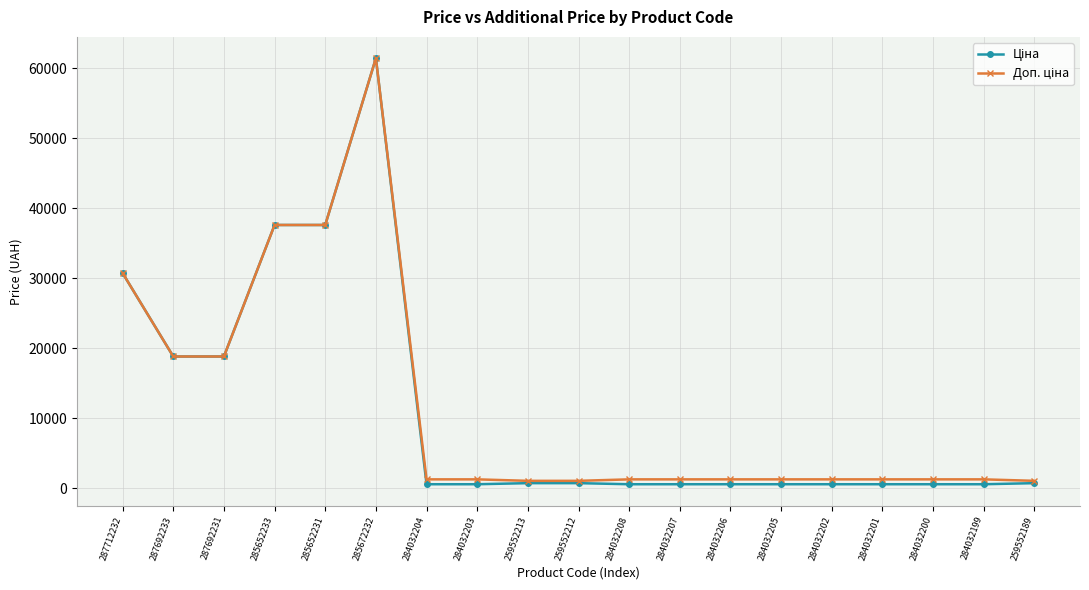

At which category does the chart reach its peak across all series?

285672232